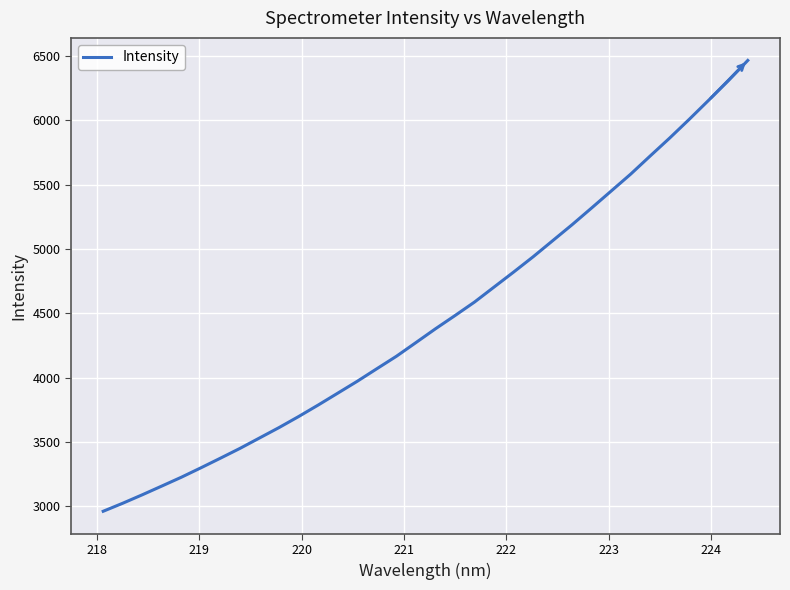

What is the greatest value displayed?

6465.3